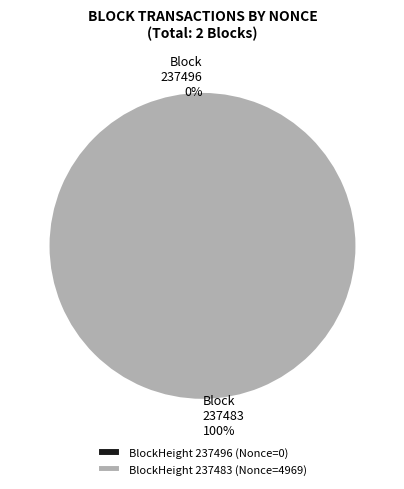

Which slice represents more than half of the pie?

237483